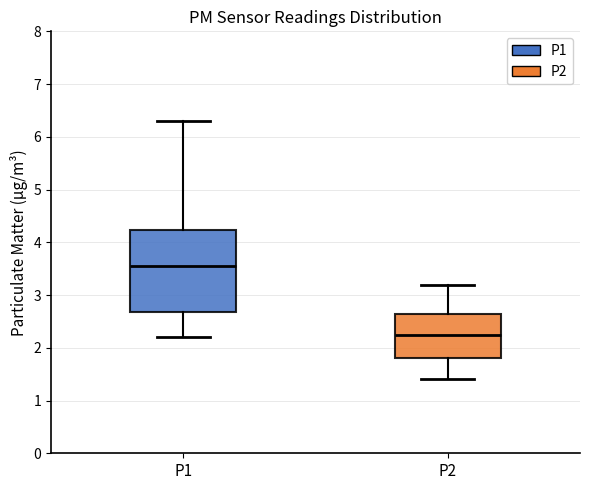

Reading left to right, transcribe this box plot: for each box, give where its median line is, the range the box spans, and where its two whiskers end, as read against the y-axis. The values are not printed on the chart, so give them approximately, as read against the axis.

P1: median 3.6, box 2.7 to 4.2, whiskers 2.2 to 6.3
P2: median 2.3, box 1.8 to 2.7, whiskers 1.4 to 3.2